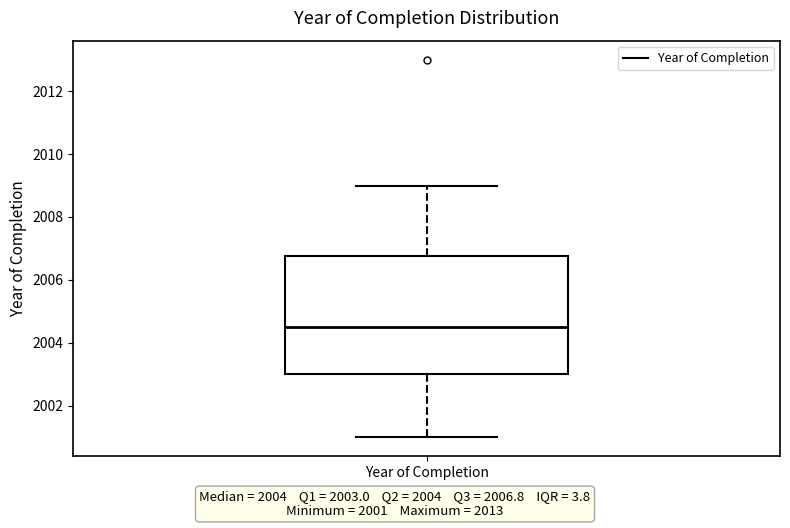

Read this box plot against the y-axis: the position of the median line, the range covered by the box, and the ends of both whiskers. The values are not printed on the chart, so give them approximately, as read against the axis.

median 2004.6, box 2003.0 to 2006.8, whiskers 2001.0 to 2009.0